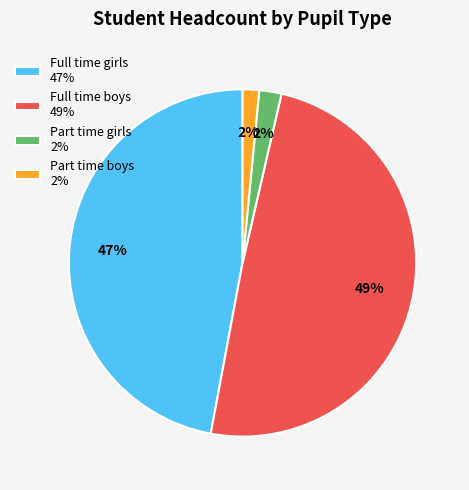

Do Full time girls 47% and Part time boys 2% together represent more than half of the pie?

No